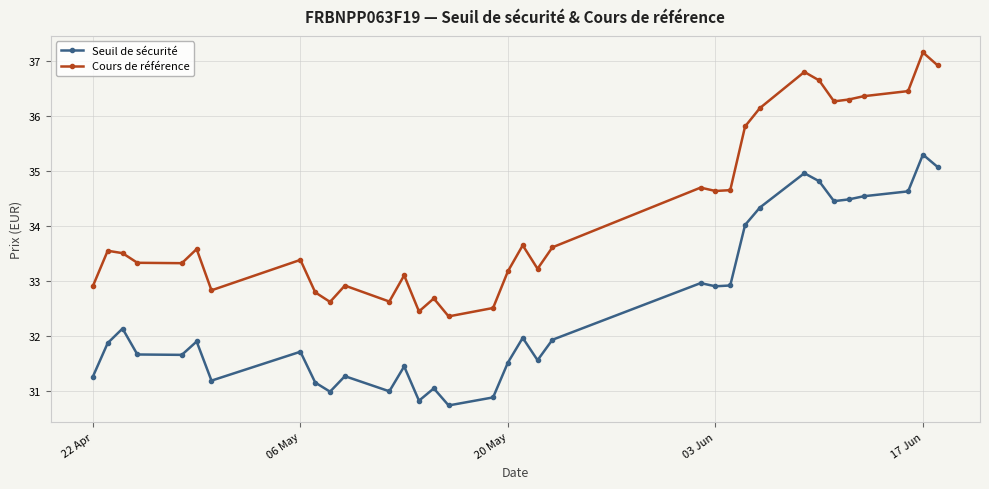

Which series has the largest range (max minus min)?

Cours de référence